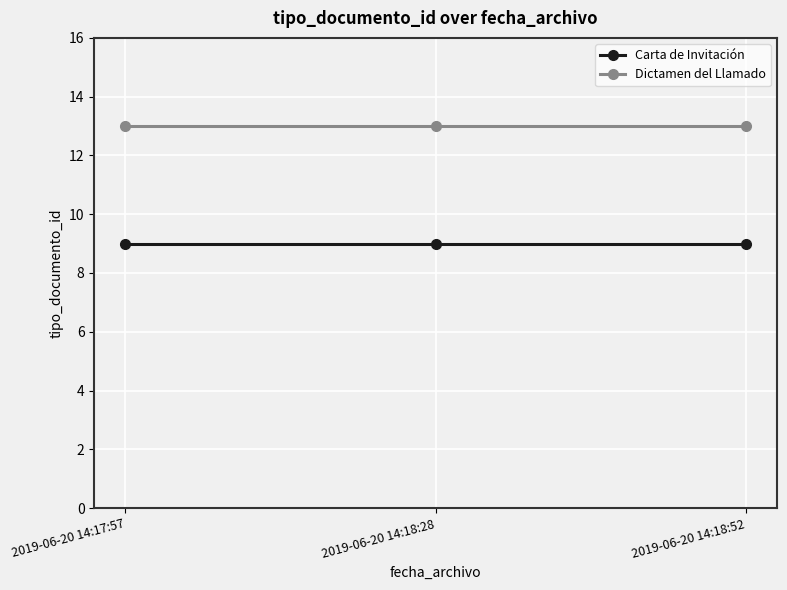

How many lines are shown in the chart?

2